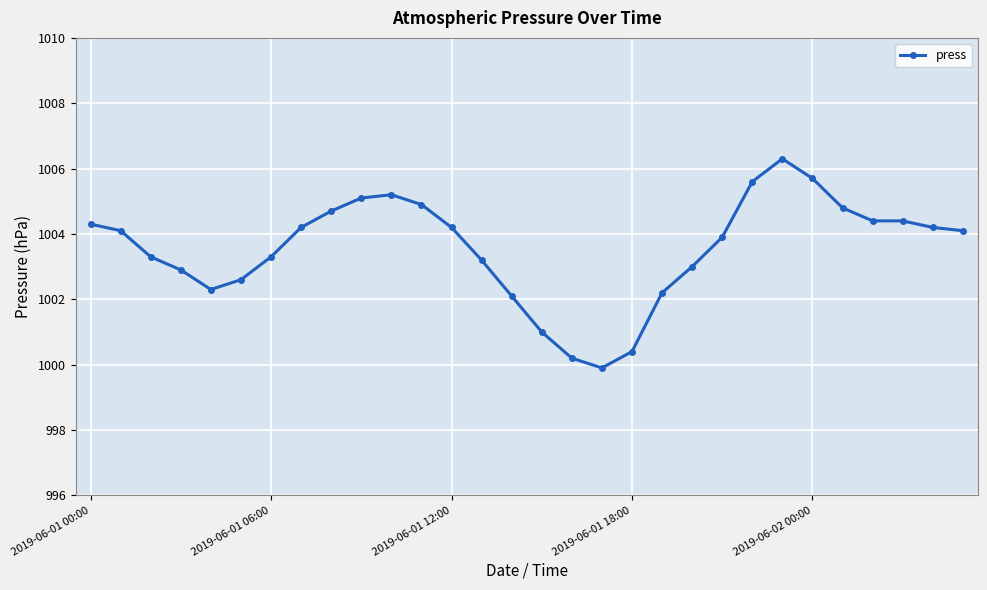

What is the smallest value displayed?

999.9